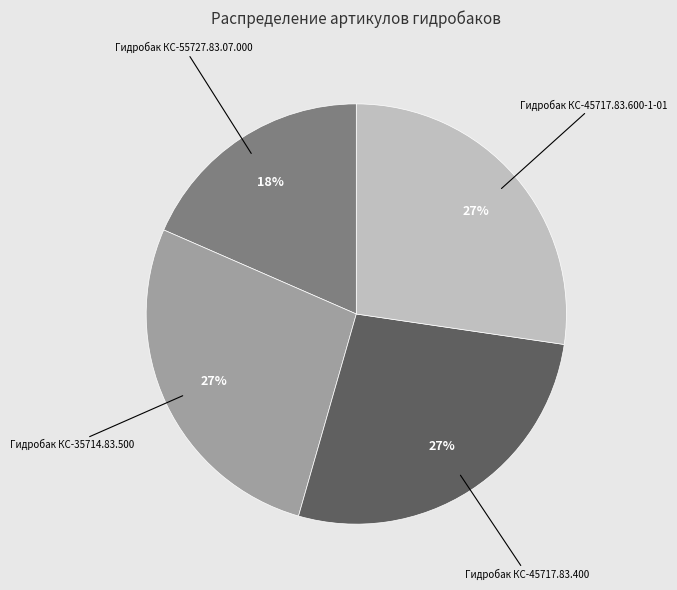

To the nearest percent, what is the average slice percentage?

25%